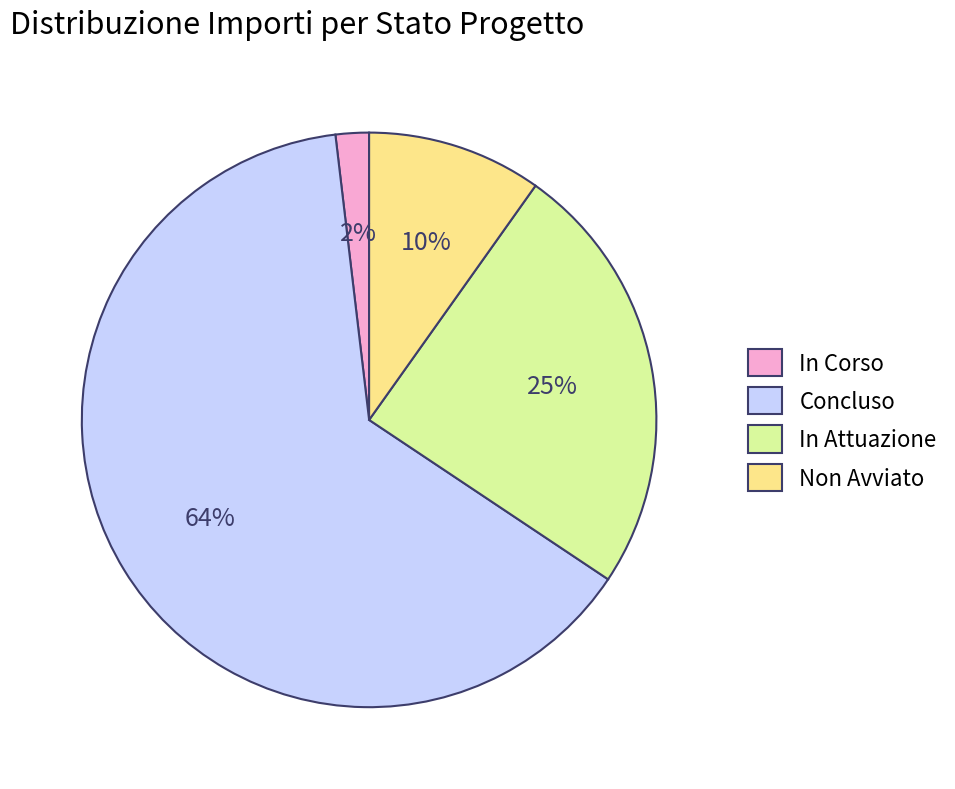

Is Concluso the majority of the pie?

Yes